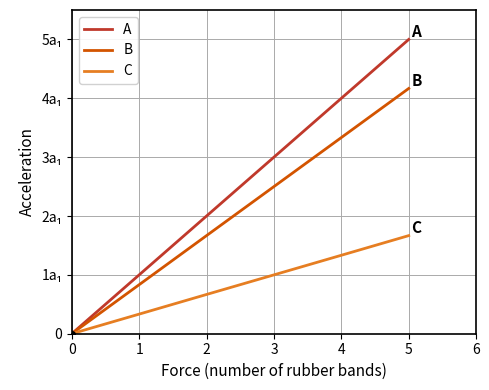

True or false: B and C intersect in this chart.

False